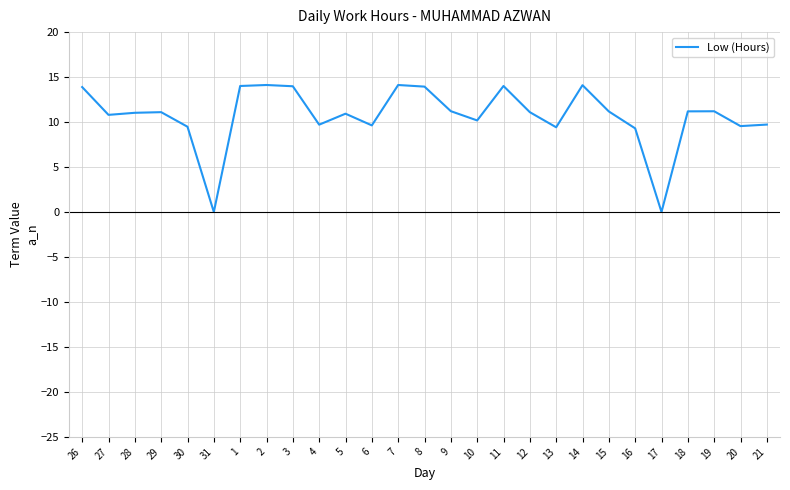

What is the difference between the maximum and minimum values?

14.1